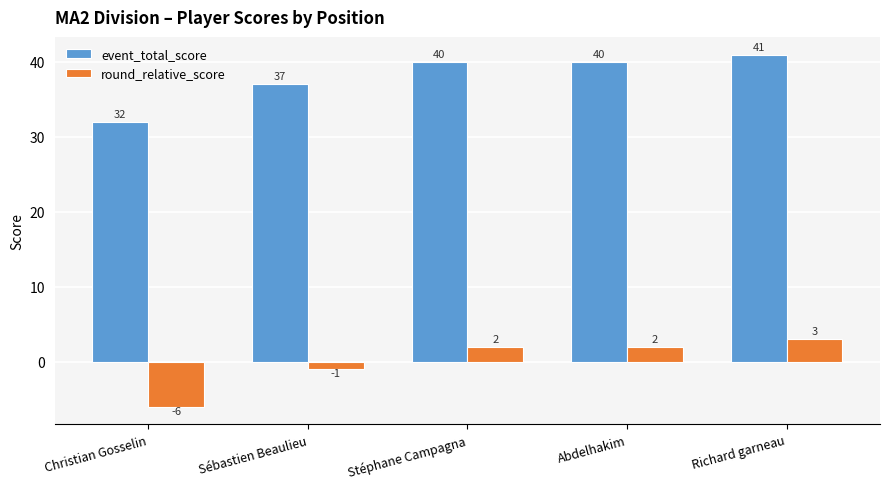

What are all the series names shown in the legend?

event_total_score, round_relative_score